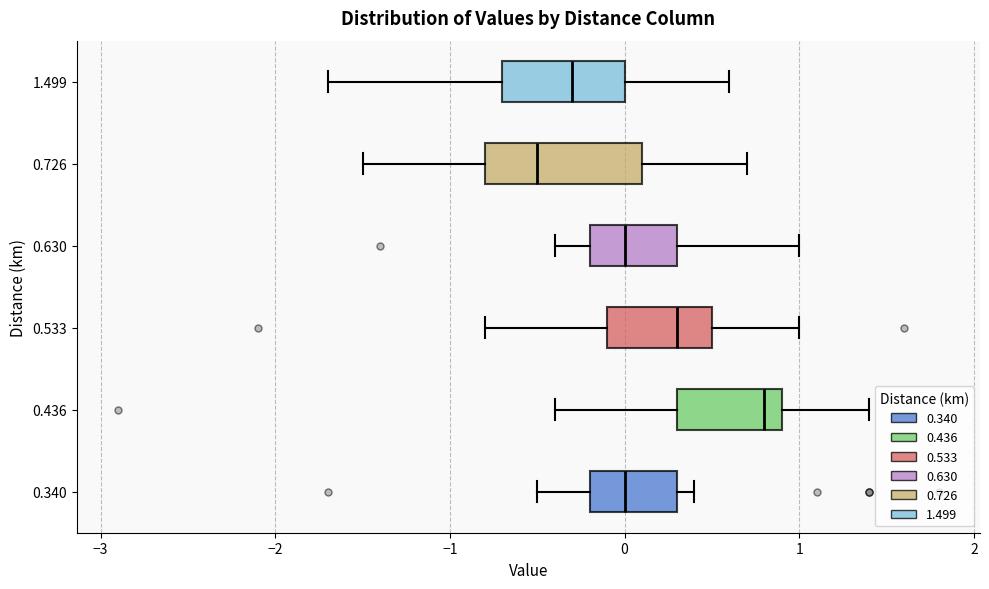

Which box has the furthest to the left median line?

0.726